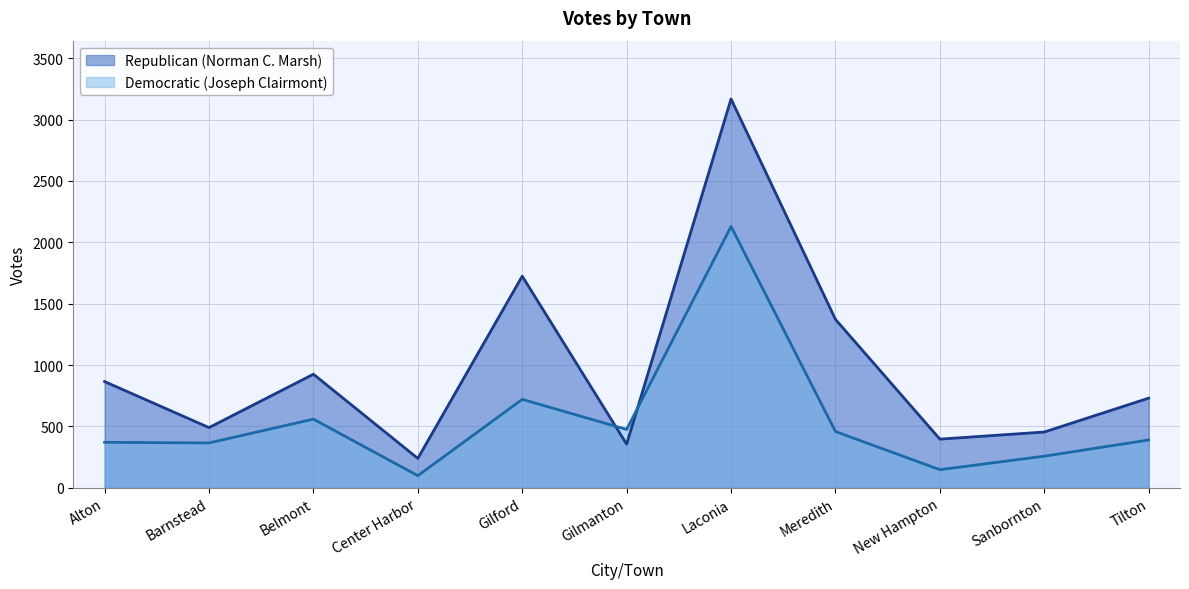

What is the label of the 3rd point from the left?

Belmont